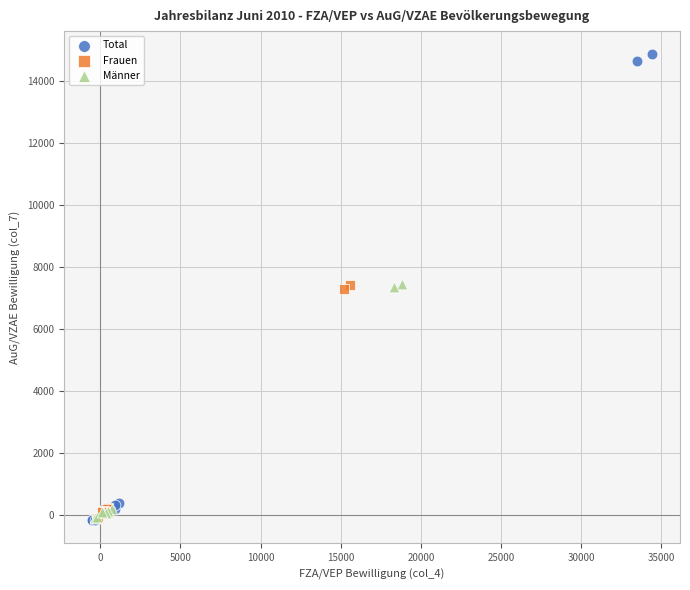

Which series contains the highest Y value?

Total